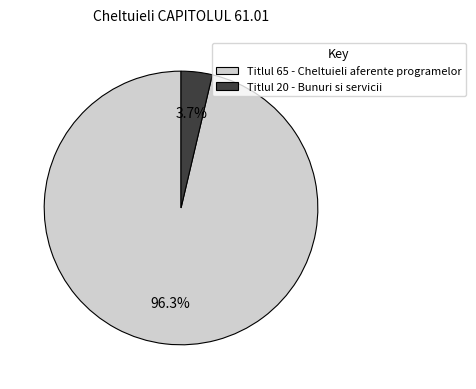

Between Titlul 20 - Bunuri si servicii and Titlul 65 - Cheltuieli aferente programelor, which is larger?

Titlul 65 - Cheltuieli aferente programelor